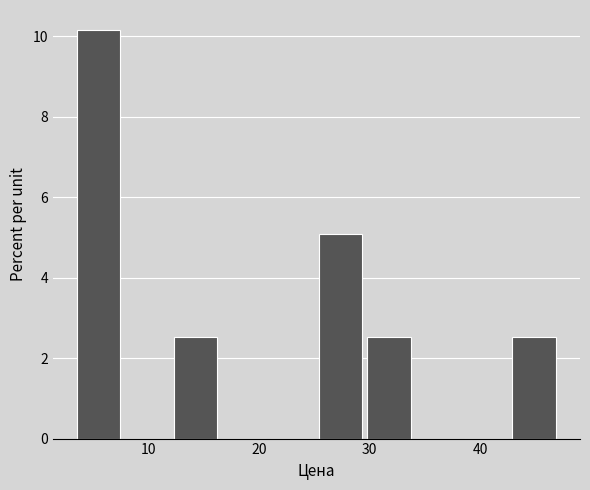

Over which range of the x-axis is the bar tallest?

4 to 8